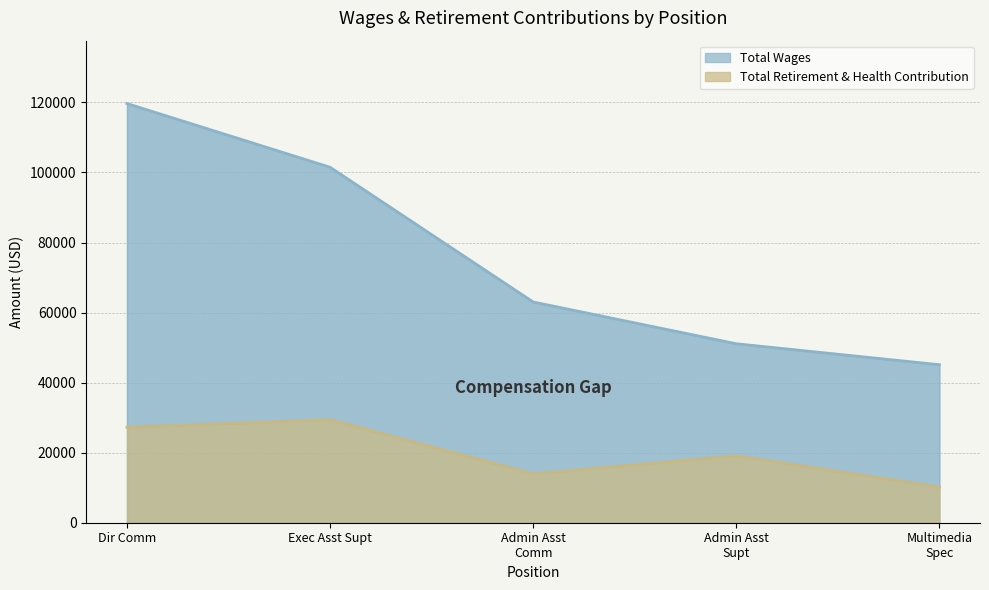

Which series has the largest range (max minus min)?

Total Wages